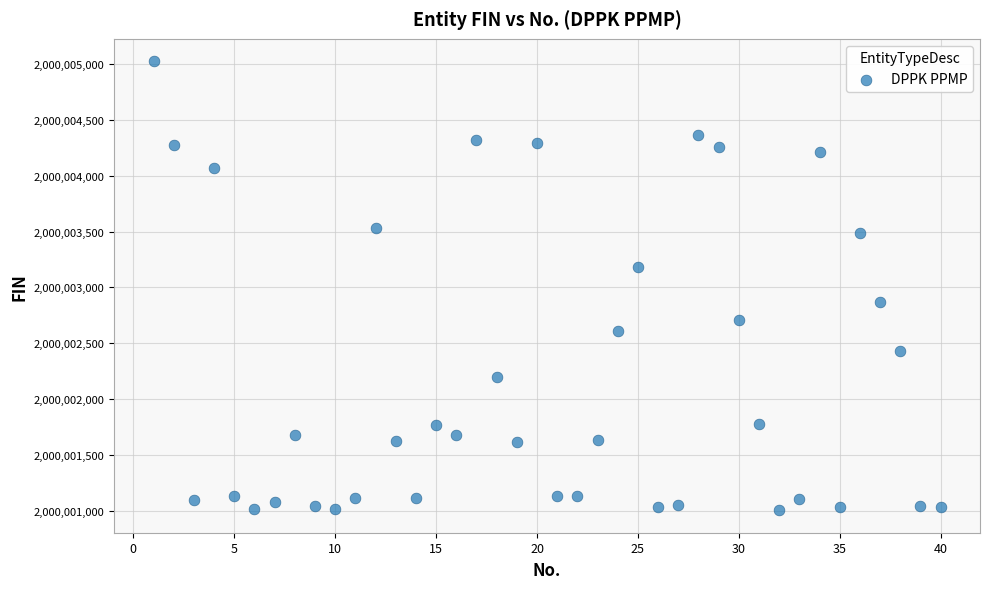

What is the range of Y values (max minus min)?

4014